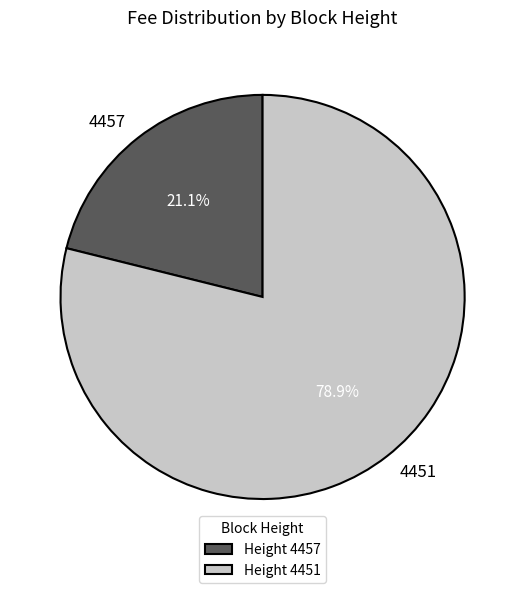

Rank the categories by value from highest to lowest.

4451, 4457